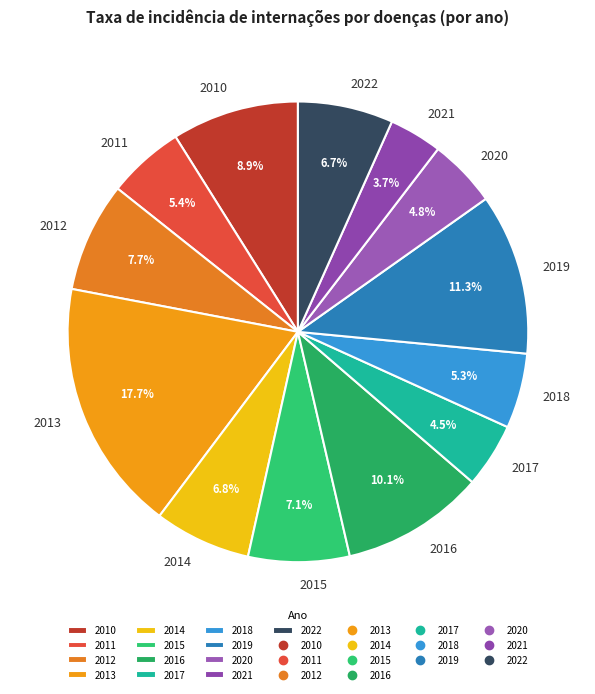

To the nearest percent, what is the difference between the largest and smallest slice percentages?

14%